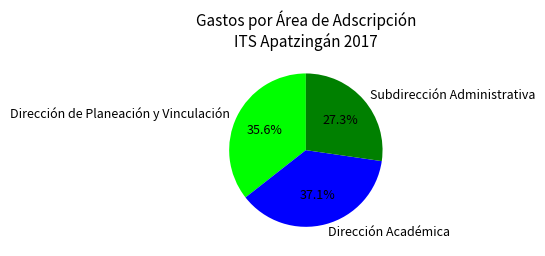

Which slice is the largest?

Dirección Académica